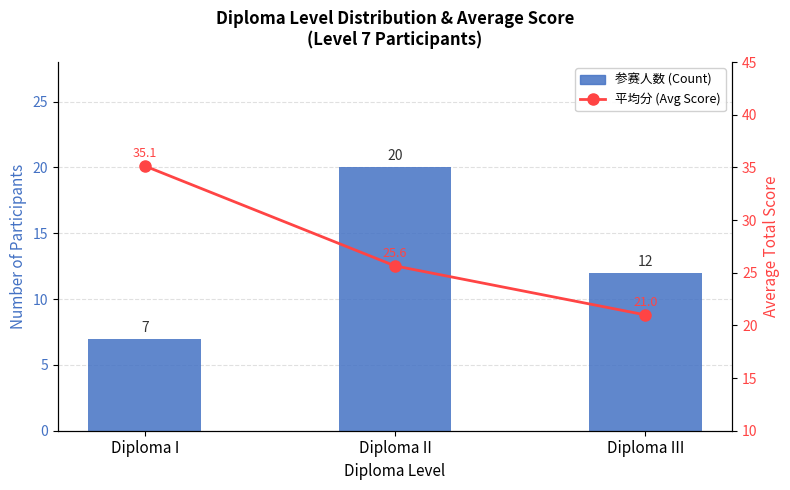

Reading left to right, list all the values displayed in this chart.

参赛人数 (Count): 7.0	20.0	12.0
平均分 (Avg Score): 35.1	25.6	21.0